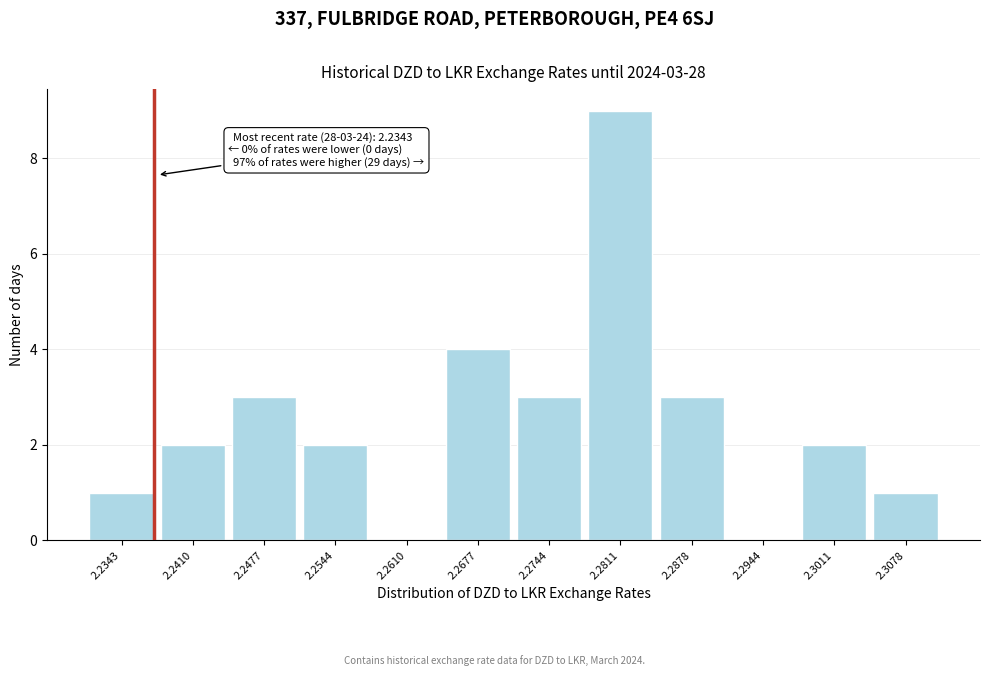

Reading left to right, list all the values displayed in this chart.

2.2343=1	2.2410=2	2.2477=3	2.2544=2	2.2610=0	2.2677=4	2.2744=3	2.2811=9	2.2878=3	2.2944=0	2.3011=2	2.3078=1